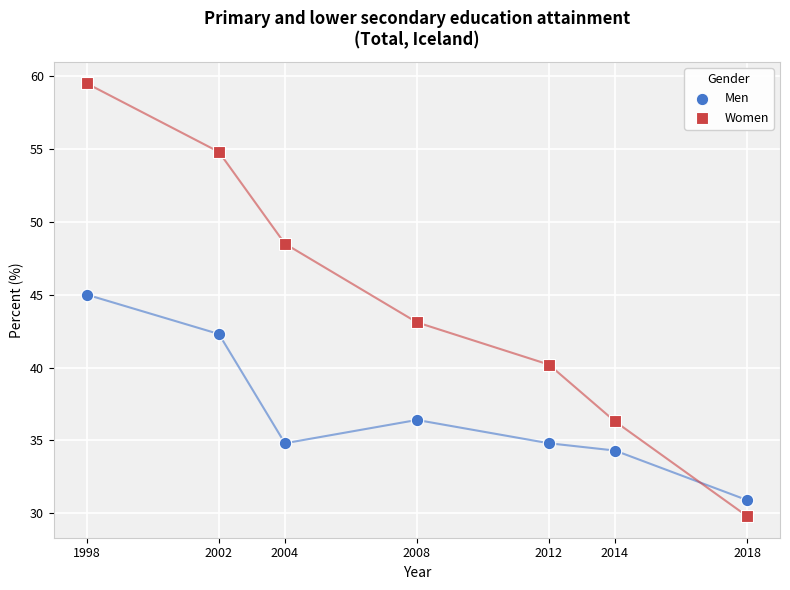

Which series reaches the maximum Y coordinate?

Women